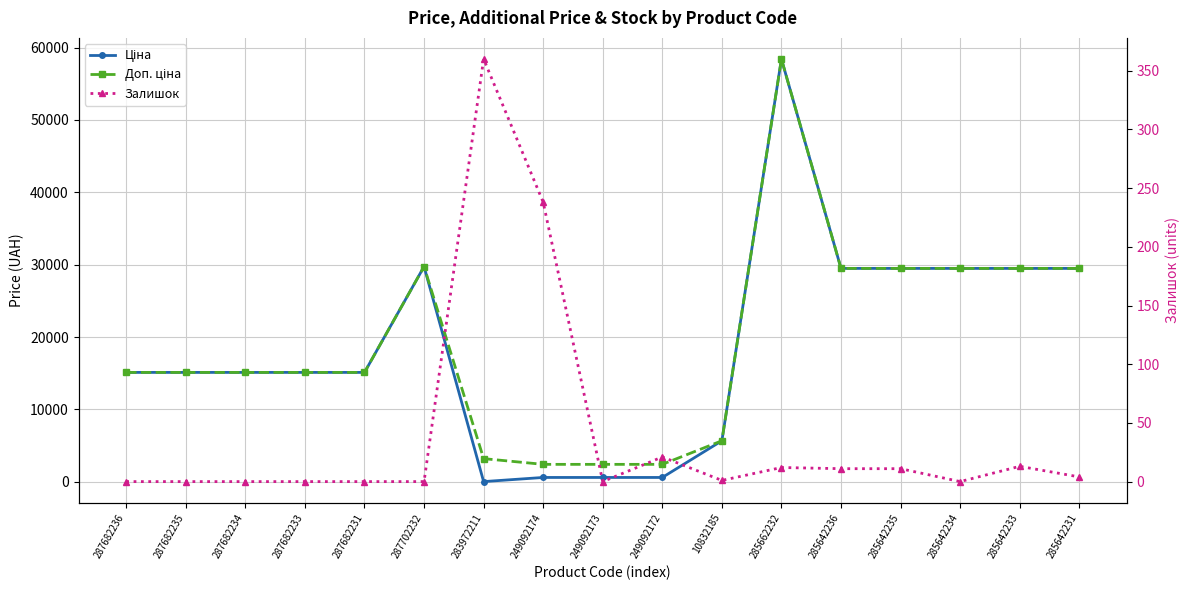

In Залишок, how many points are higher than both neighbors (excluding endpoints)?

4